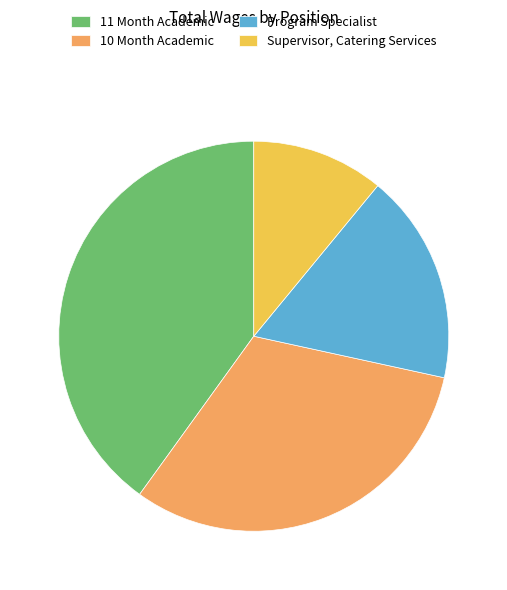

Does any single category account for the majority?

No